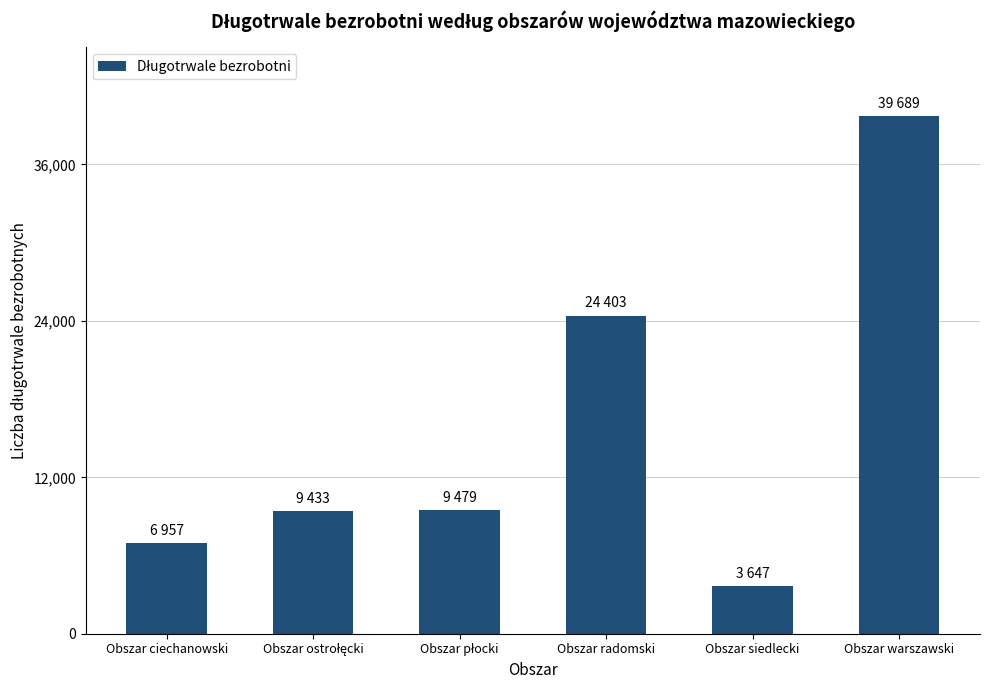

What is the maximum value shown in the chart?

39689